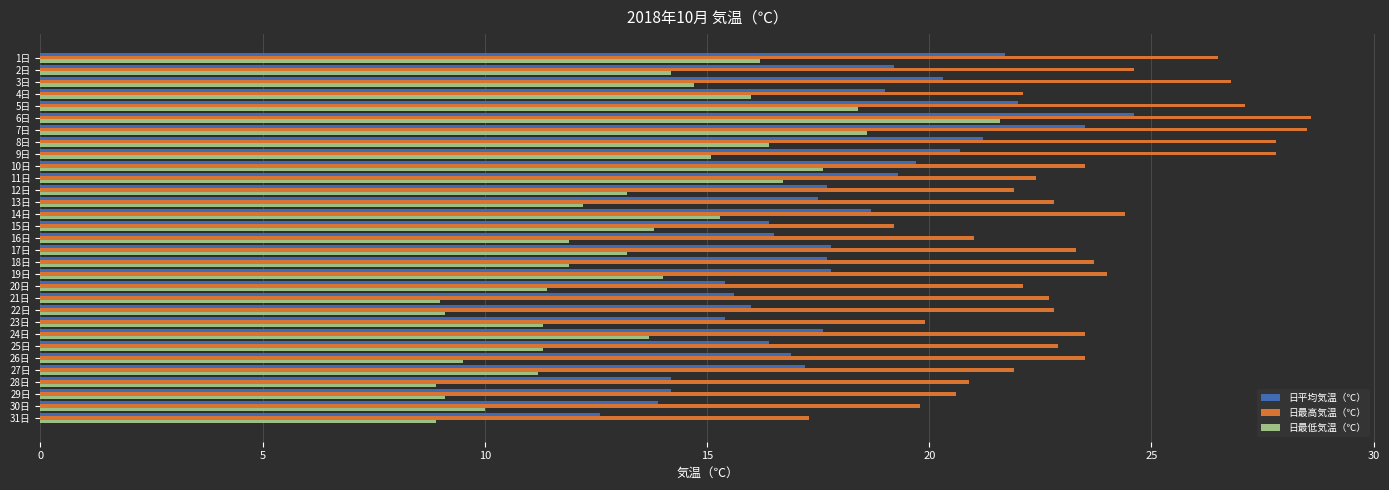

Rank the series by their maximum value, from lowest to highest.

日最低気温（℃）, 日平均気温（℃）, 日最高気温（℃）